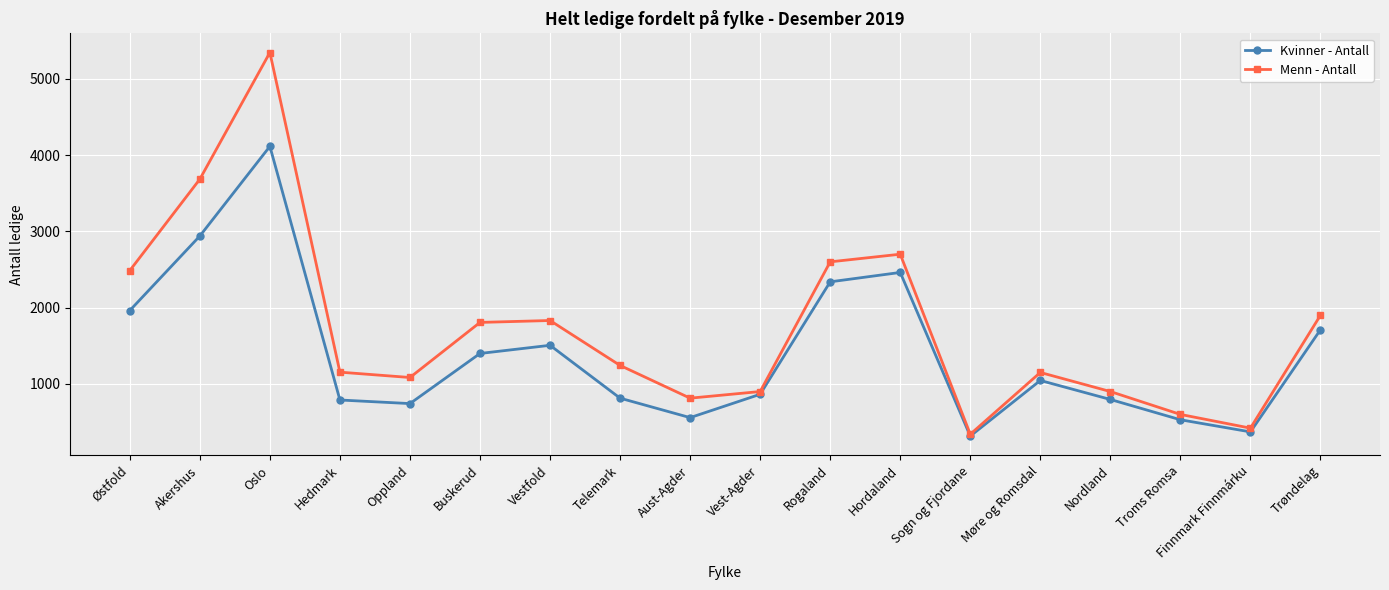

Is it true that Menn - Antall equals 3081 at Trøndelag?

False